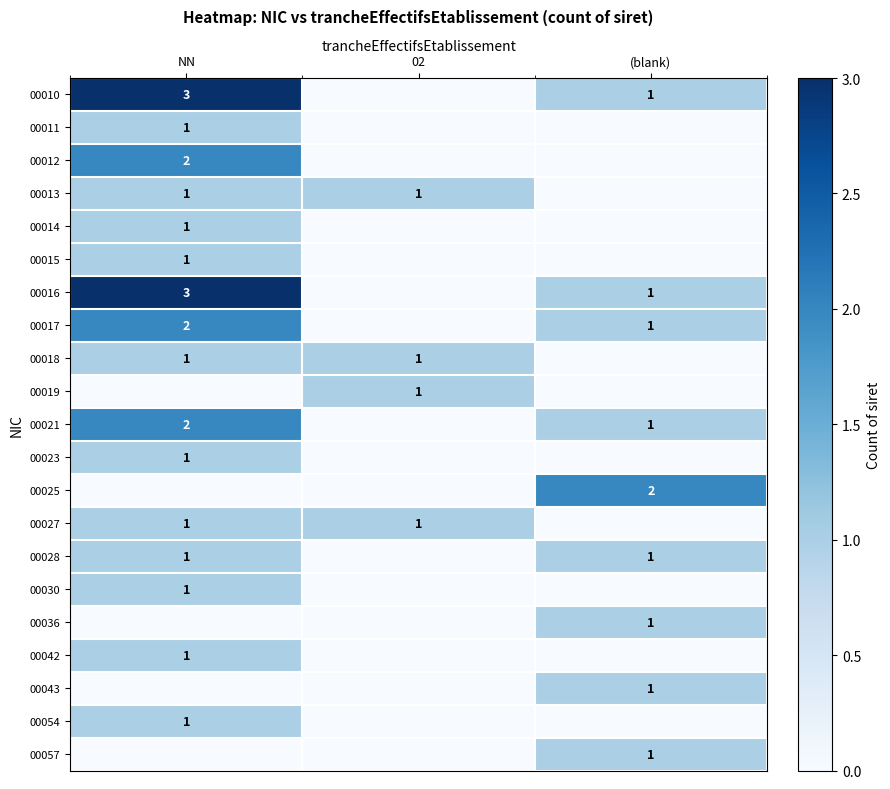

True or false: 00016 has a value of 3 at NN.

True